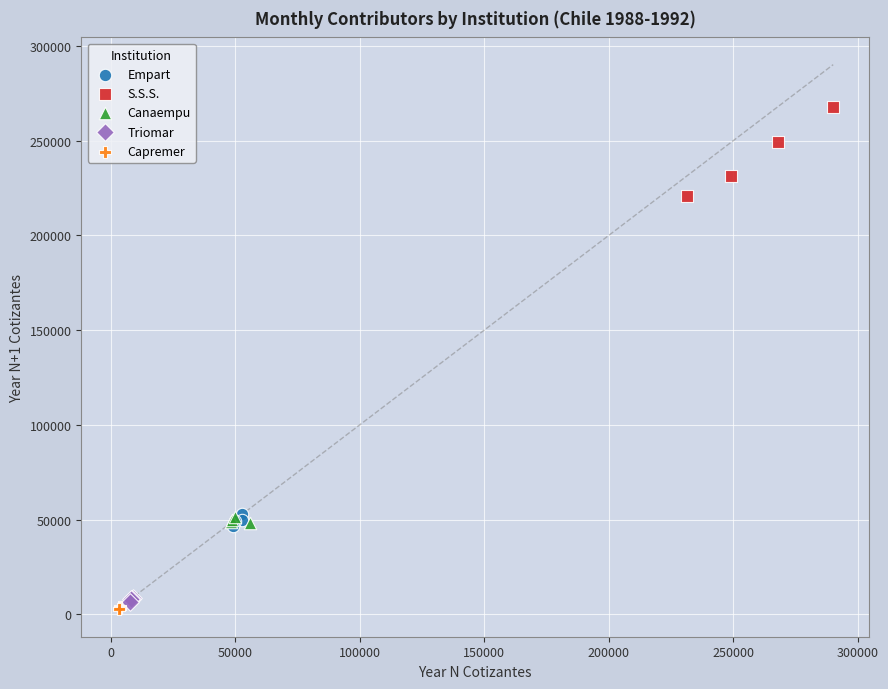

Which series reaches the minimum Y coordinate?

Capremer